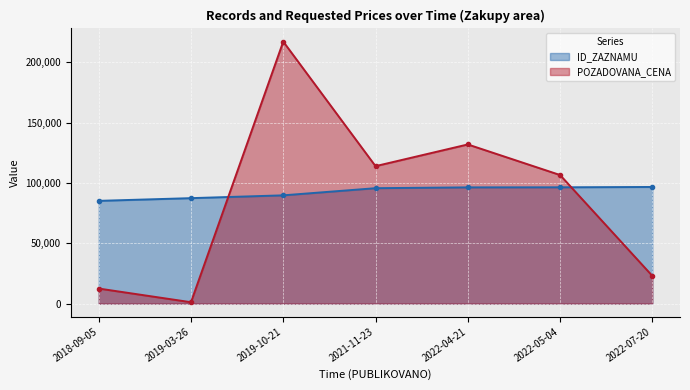

The ID_ZAZNAMU series shows 117107 at 2019-03-26. True or false?

False